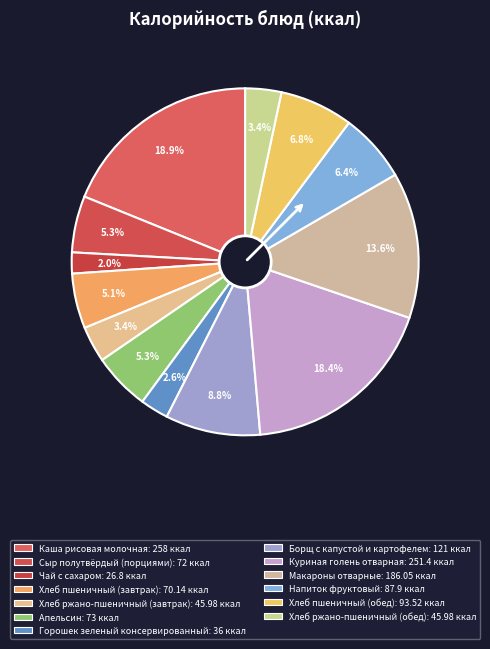

How many segments does this pie chart have?

13